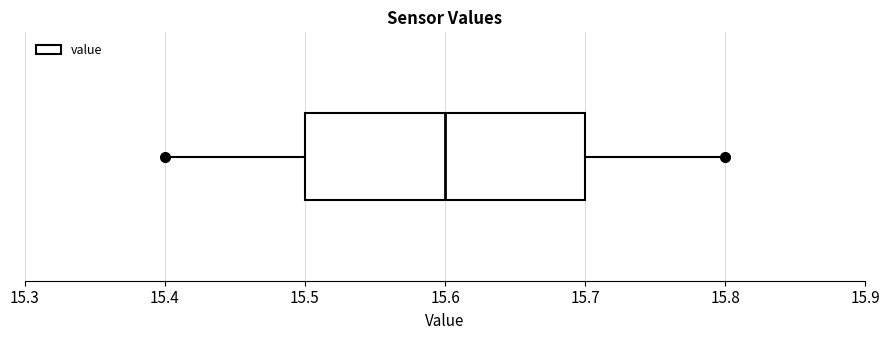

Read this box plot against the x-axis: the position of the median line, the range covered by the box, and the ends of both whiskers. The values are not printed on the chart, so give them approximately, as read against the axis.

median 15.6, box 15.5 to 15.7, whiskers 15.4 to 15.8